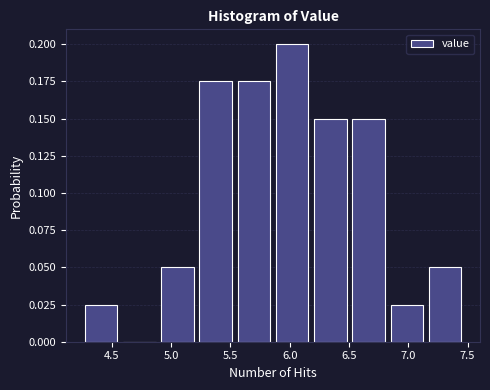

Which range on the x-axis has the tallest bar?

5.85 to 6.20